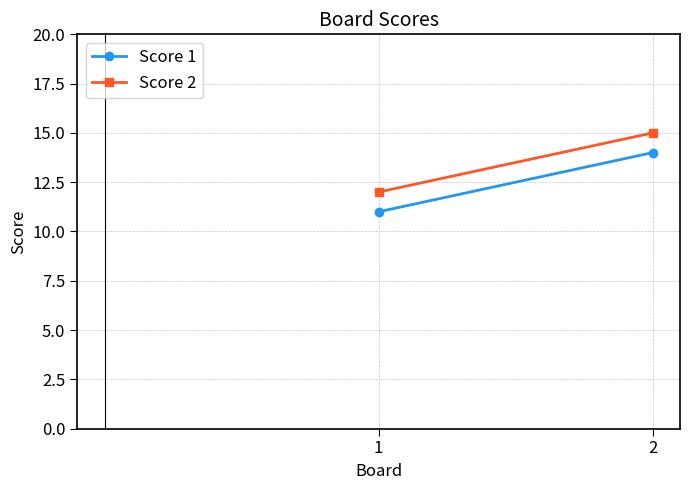

What is the value of the Score 2 point at the 2nd from the left?

15